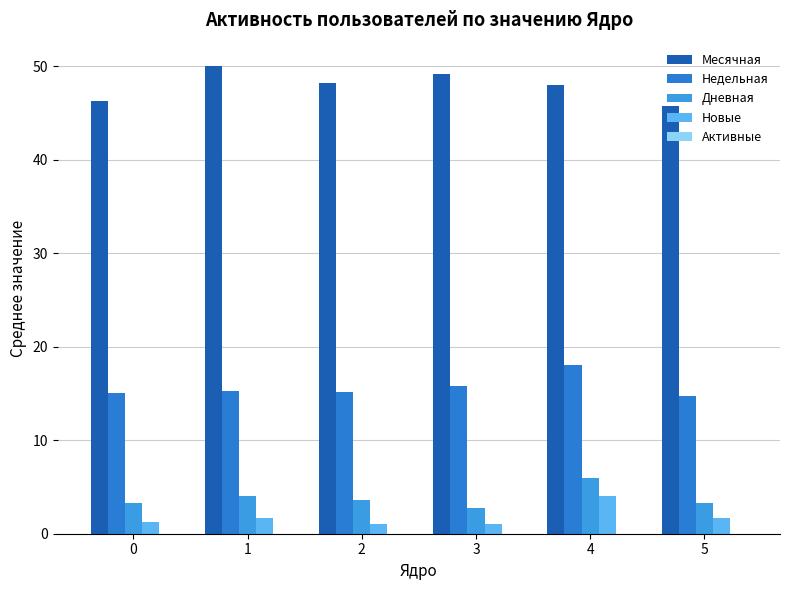

Rank the series by their maximum value, from highest to lowest.

Месячная, Недельная, Дневная, Новые